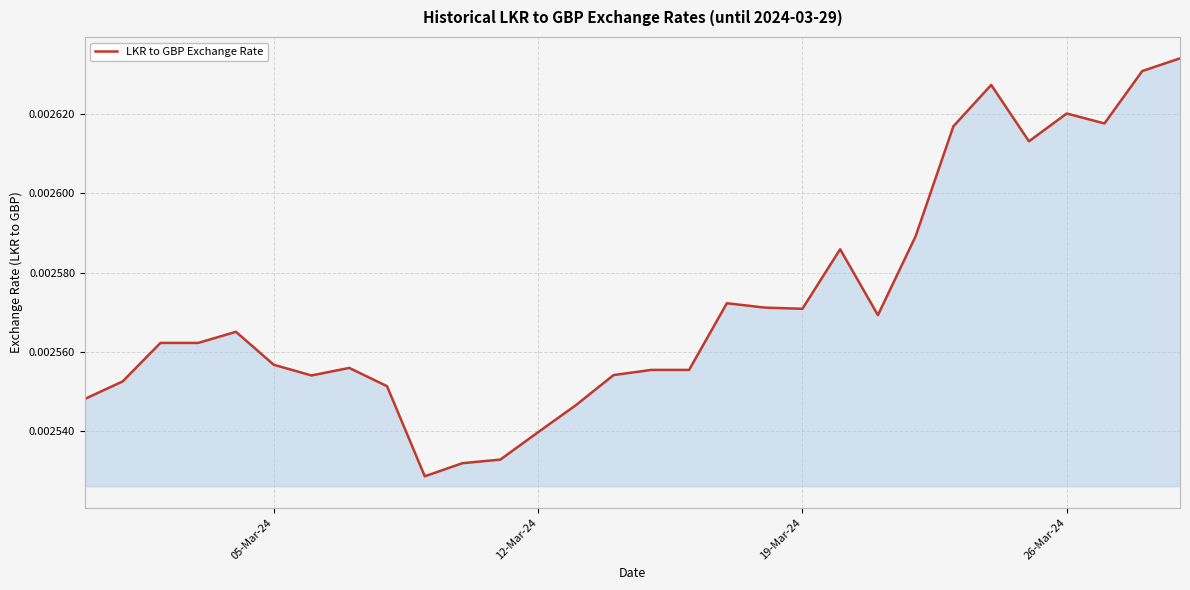

How many lines are shown in the chart?

1